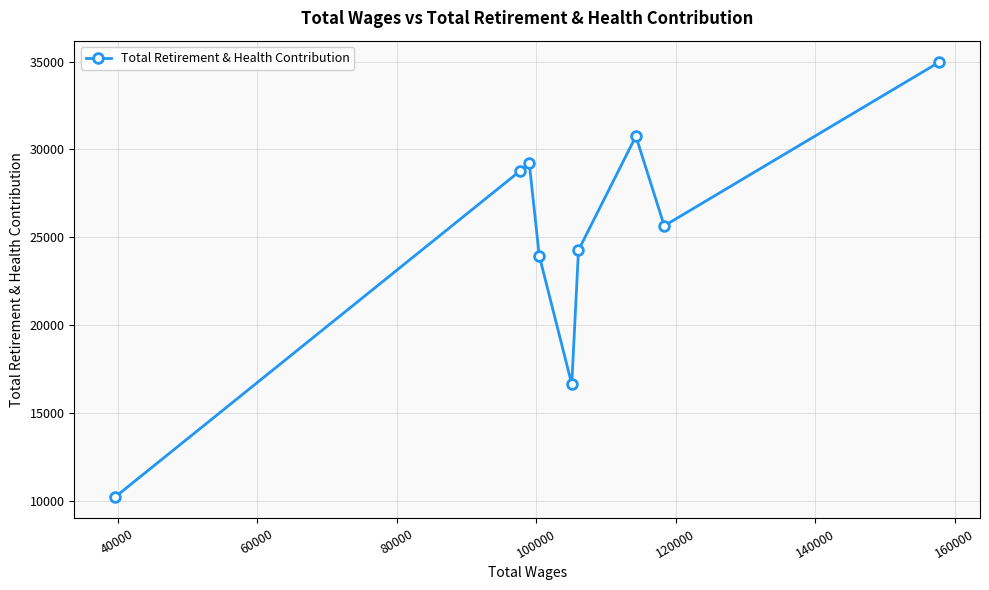

What is the value of the 6th point from the left?

24278